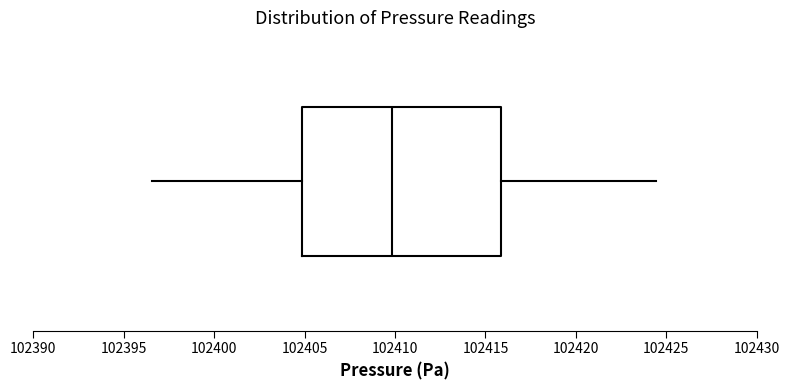

Where does the left whisker of the box end on the x-axis? The values are not printed on the chart, so give them approximately, as read against the axis.

102396.5